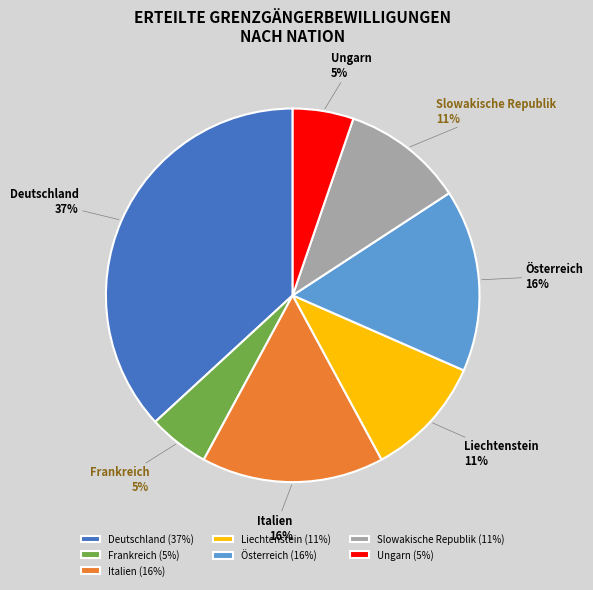

Between Slowakische Republik and Österreich, which is larger?

Österreich